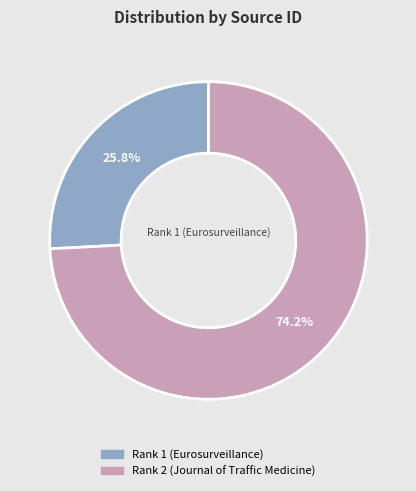

Is there any slice that represents more than half of the pie?

Yes